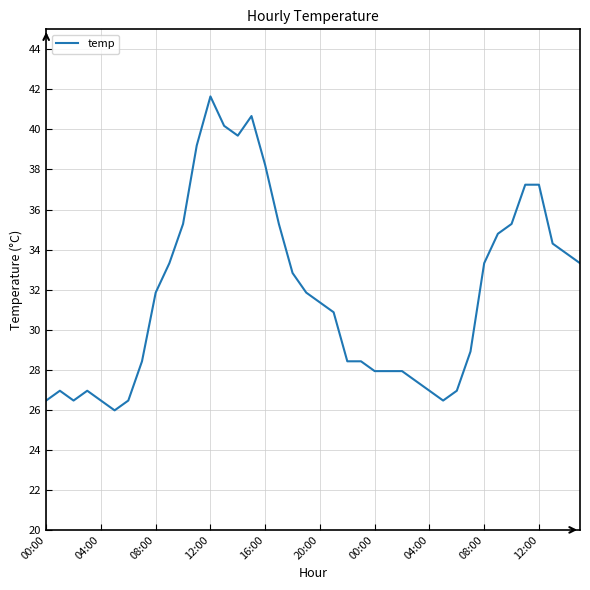

What is the difference between the maximum and minimum values?

15.7